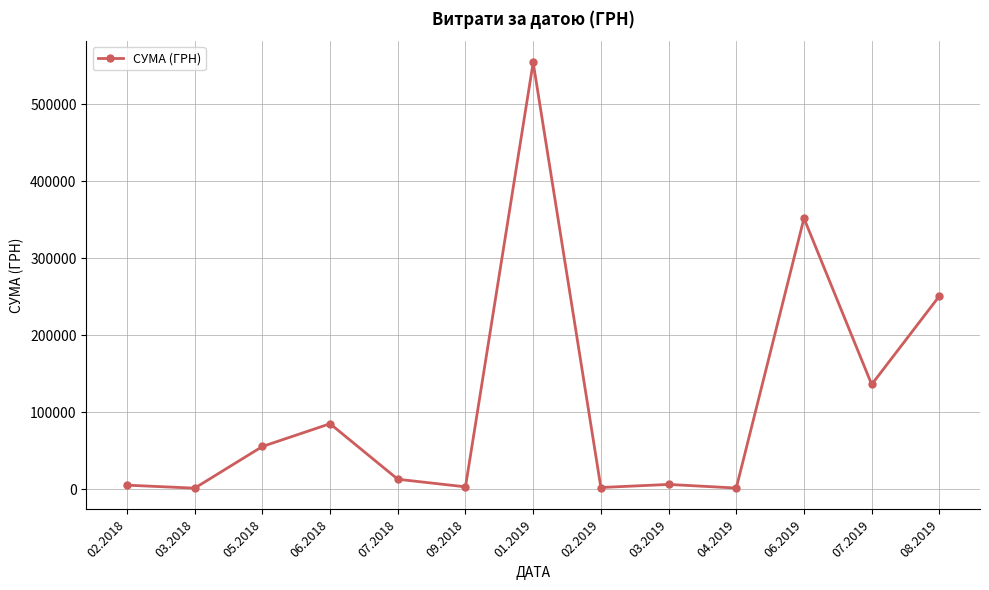

What is the greatest value displayed?

554105.6